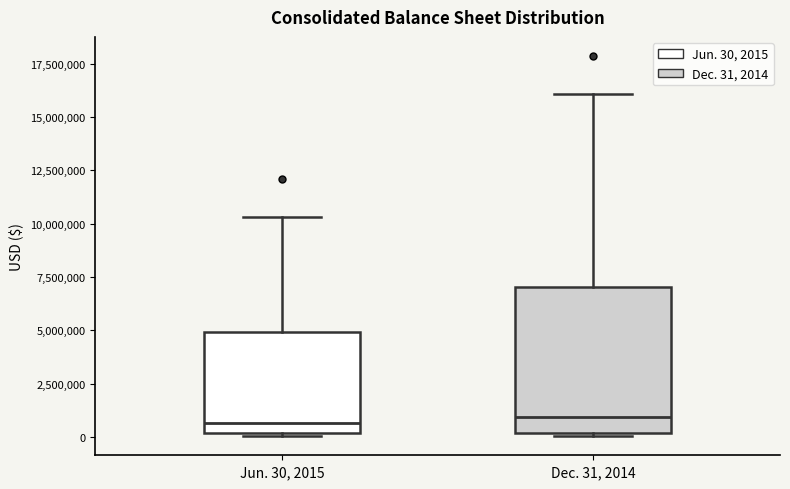

Reading left to right, read every box against the y-axis: the position of its median line, the range the box covers, and the ends of its whiskers. The values are not printed on the chart, so give them approximately, as read against the axis.

Jun. 30, 2015: median 500000, box 0 to 5000000, whiskers 0 to 10500000
Dec. 31, 2014: median 1000000, box 0 to 7000000, whiskers 0 to 16000000